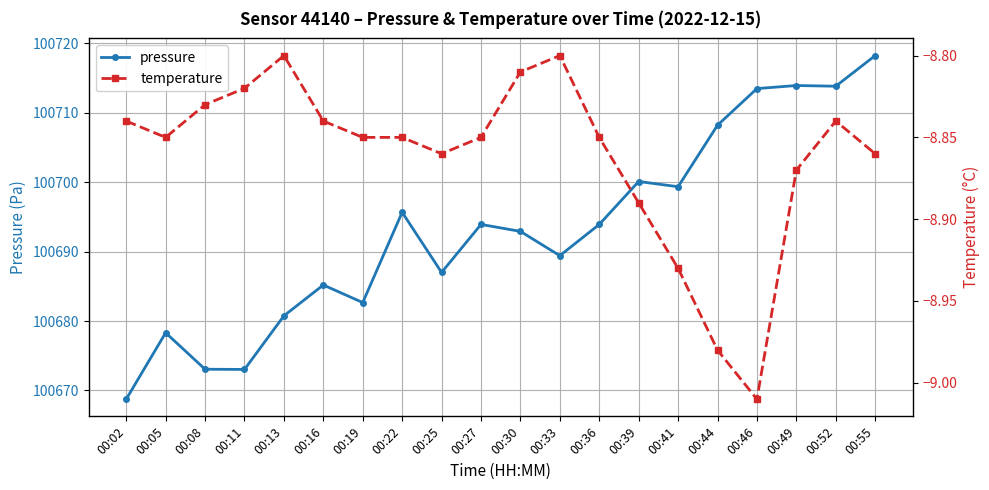

Which series has the widest spread of values?

pressure